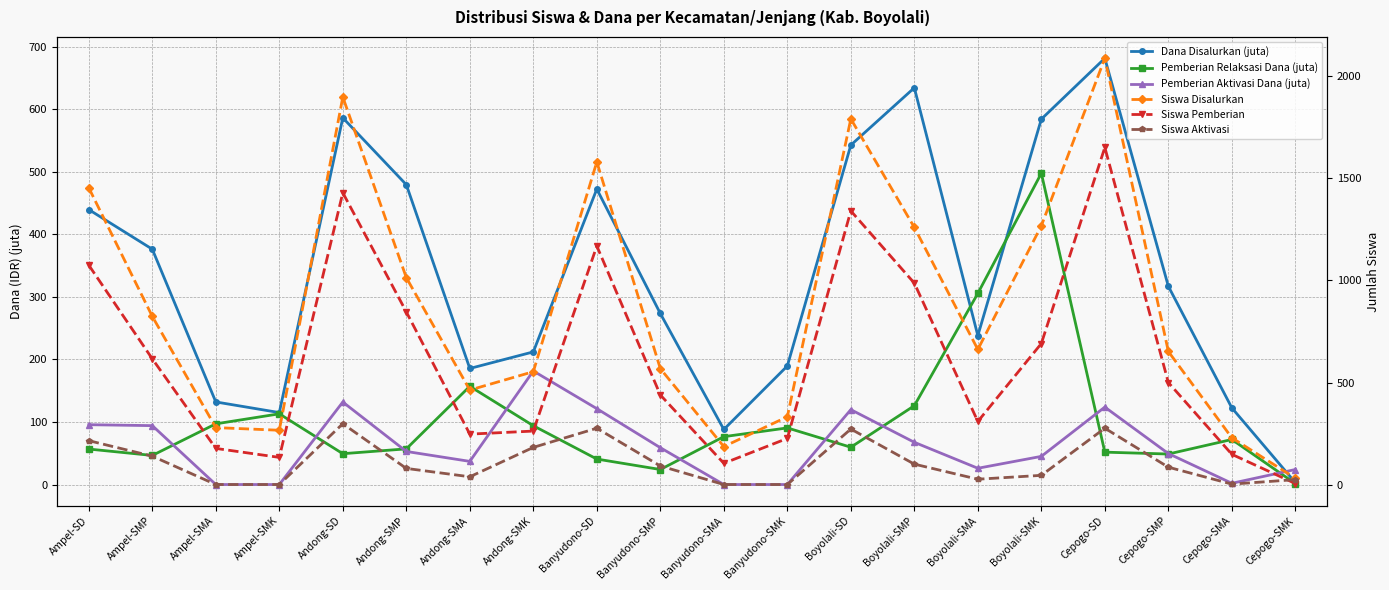

True or false: Siswa Disalurkan and Pemberian Relaksasi Dana (juta) intersect in this chart.

False